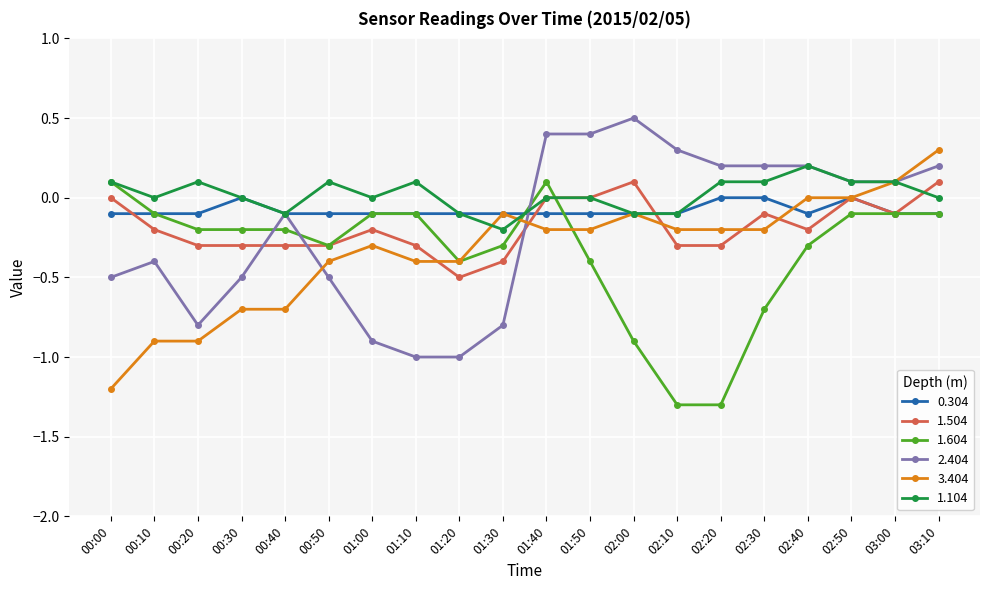

True or false: 1.104 has more than 0 interior local peaks.

True